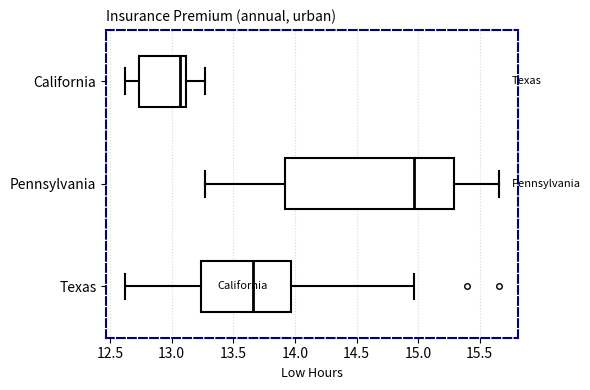

Which box is the widest, from its left edge to its right edge?

Pennsylvania